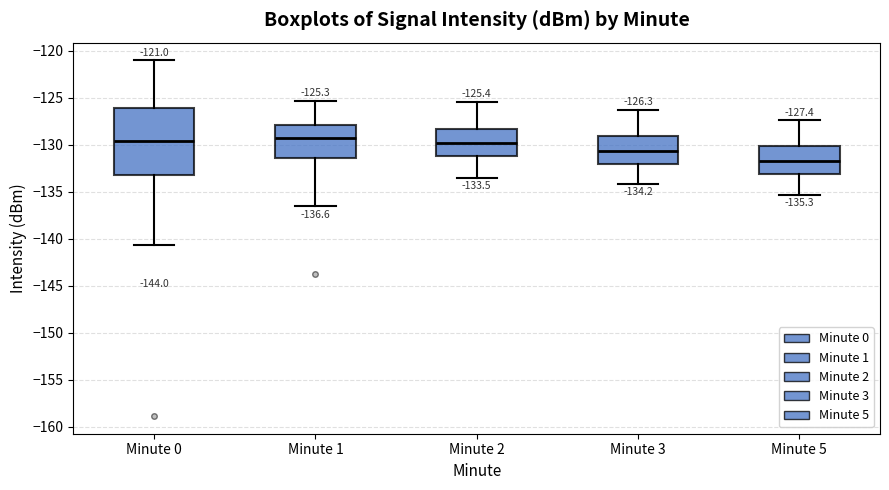

Comparing the boxes themselves (not the whiskers), which one is the tallest?

Minute 0